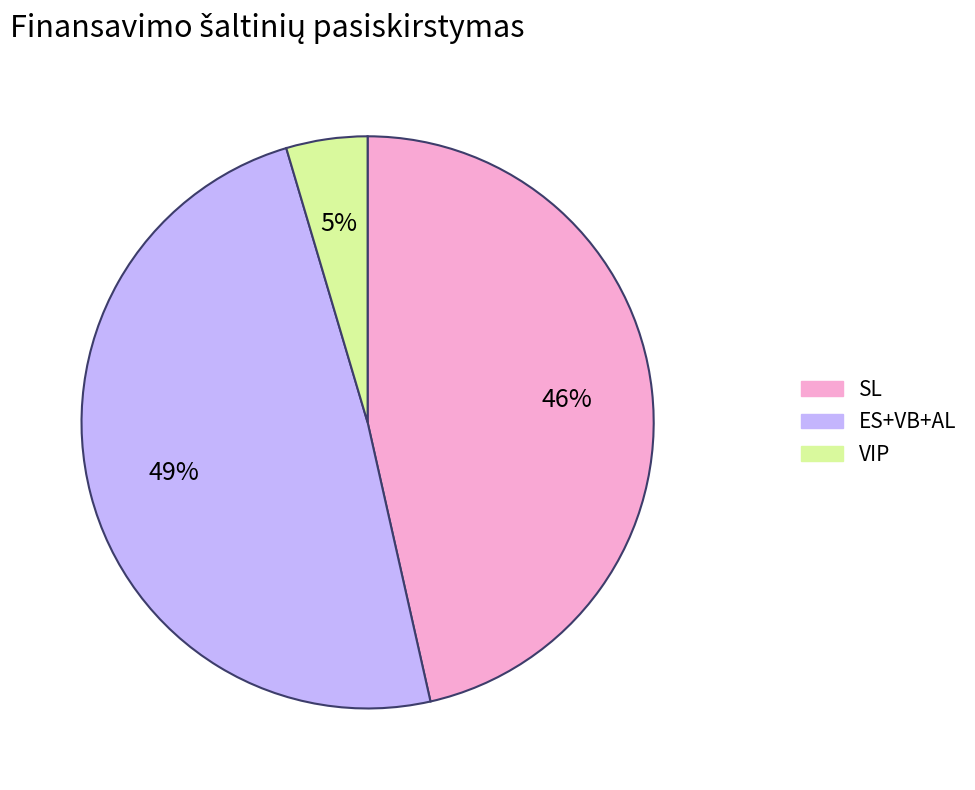

Does any single category account for the majority?

No